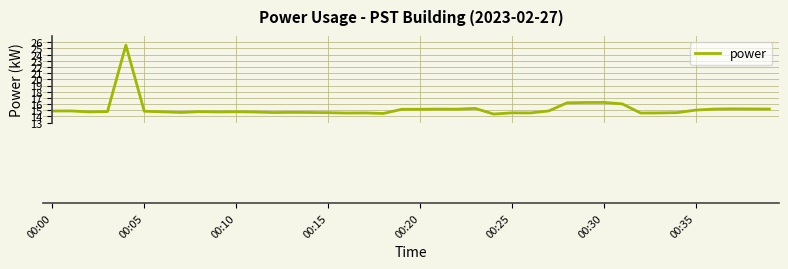

What is the greatest value displayed?

25.5